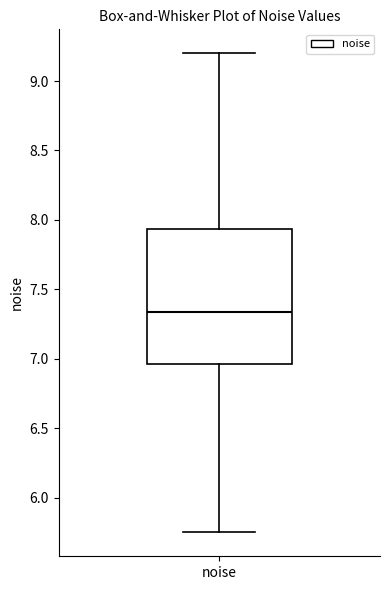

Transcribe this box plot: give where the median line is, the range the box spans, and where the two whiskers end, as read against the y-axis. The values are not printed on the chart, so give them approximately, as read against the axis.

median 7.35, box 6.95 to 7.95, whiskers 5.75 to 9.20